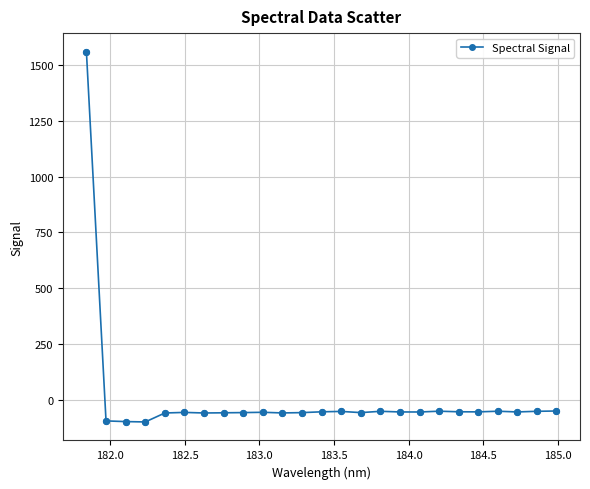

What is the difference between the maximum and minimum values?

1661.6